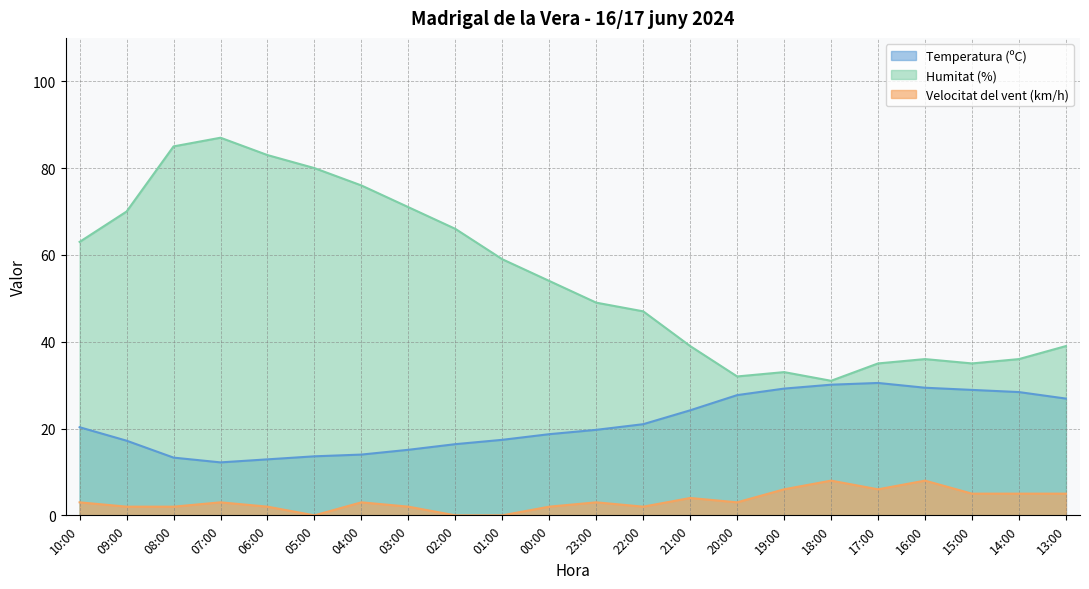

Reading left to right, list all the values displayed in this chart.

Temperatura (ºC): 10:00=20.3	09:00=17.2	08:00=13.3	07:00=12.2	06:00=12.9	05:00=13.6	04:00=14.0	03:00=15.1	02:00=16.4	01:00=17.4	00:00=18.7	23:00=19.7	22:00=21.0	21:00=24.2	20:00=27.7	19:00=29.2	18:00=30.1	17:00=30.5	16:00=29.4	15:00=28.9	14:00=28.4	13:00=26.9
Humitat (%): 10:00=63.0	09:00=70.0	08:00=85.0	07:00=87.0	06:00=83.0	05:00=80.0	04:00=76.0	03:00=71.0	02:00=66.0	01:00=59.0	00:00=54.0	23:00=49.0	22:00=47.0	21:00=39.0	20:00=32.0	19:00=33.0	18:00=31.0	17:00=35.0	16:00=36.0	15:00=35.0	14:00=36.0	13:00=39.0
Velocitat del vent (km/h): 10:00=3.0	09:00=2.0	08:00=2.0	07:00=3.0	06:00=2.0	05:00=0.0	04:00=3.0	03:00=2.0	02:00=0.0	01:00=0.0	00:00=2.0	23:00=3.0	22:00=2.0	21:00=4.0	20:00=3.0	19:00=6.0	18:00=8.0	17:00=6.0	16:00=8.0	15:00=5.0	14:00=5.0	13:00=5.0